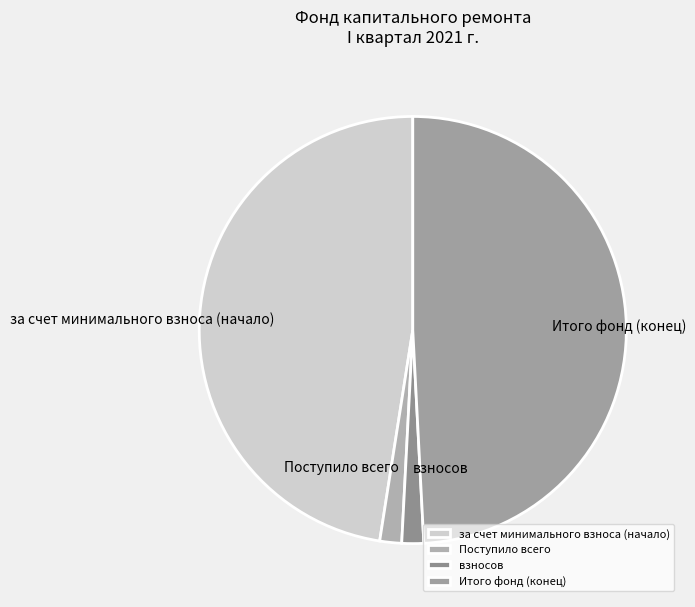

Is there any slice that represents more than half of the pie?

No